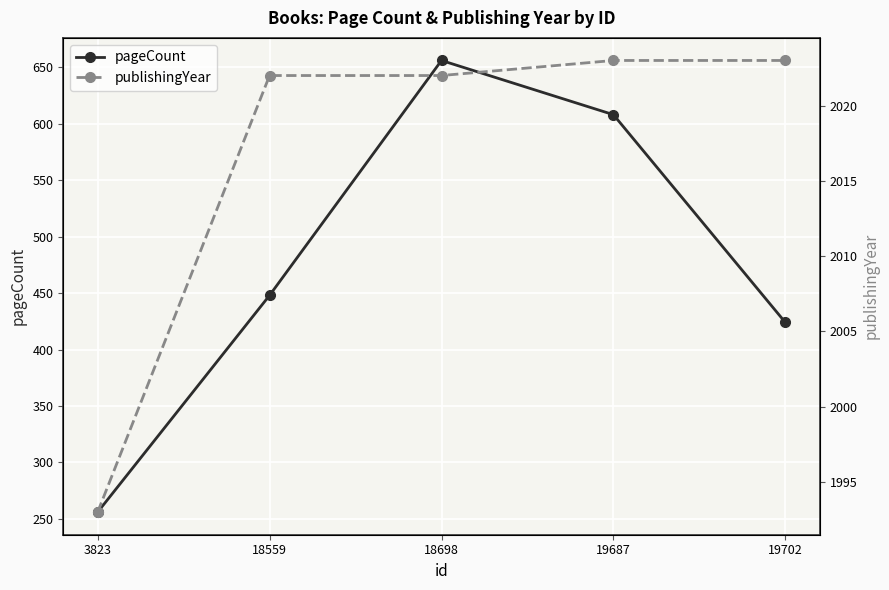

The publishingYear series shows 3230 at 3823. True or false?

False